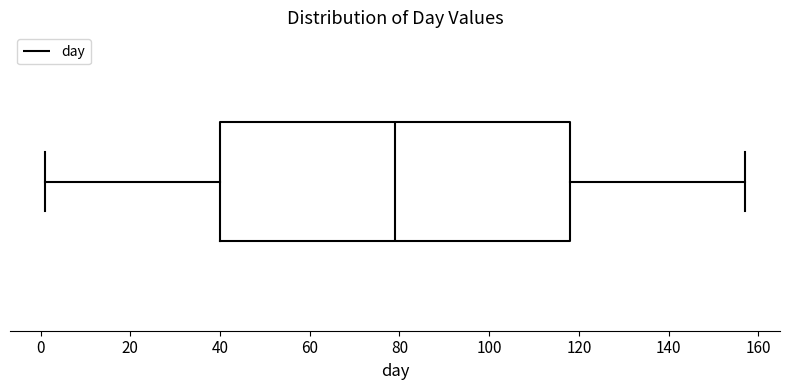

Read this box plot against the x-axis: the position of the median line, the range covered by the box, and the ends of both whiskers. The values are not printed on the chart, so give them approximately, as read against the axis.

median 80, box 40 to 118, whiskers 2 to 158